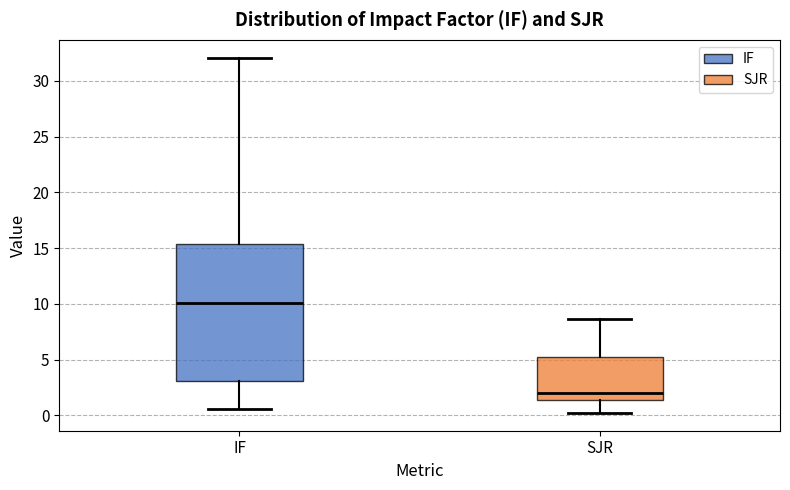

Which box's median line is the highest?

IF